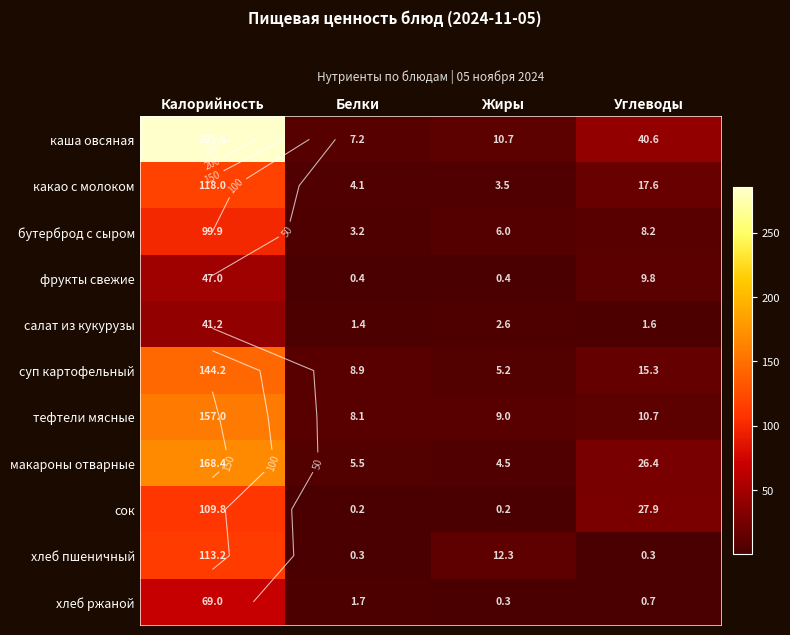

The макароны отварные series shows 4.5 at Жиры. True or false?

True